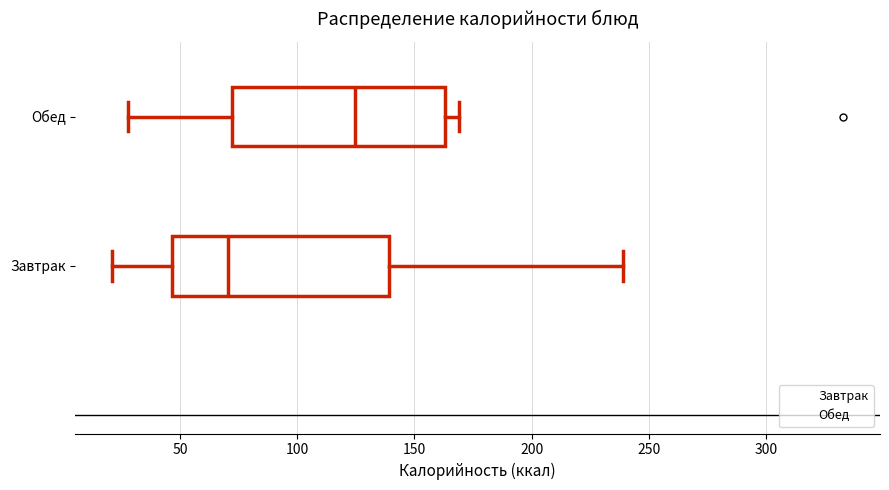

Which box has the furthest to the left median line?

Завтрак